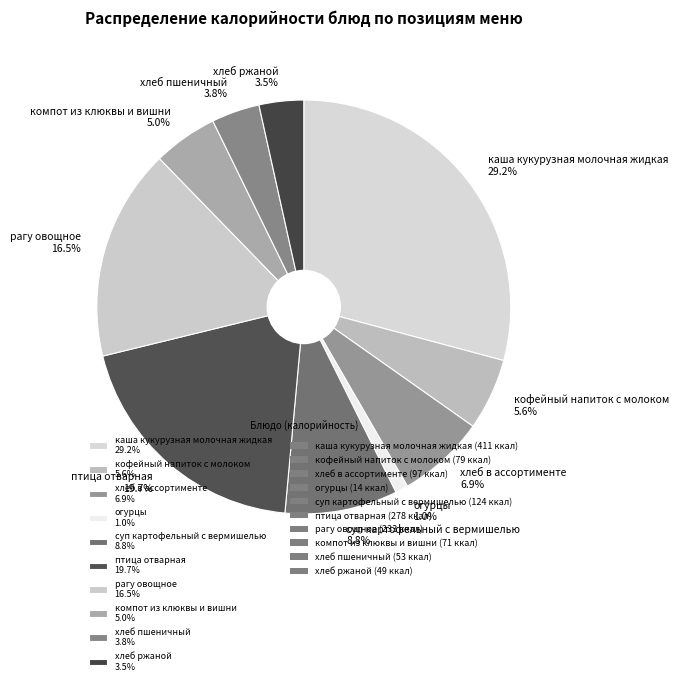

To the nearest percent, what is the difference between the хлеб в ассортименте and хлеб ржаной slice percentages?

3%